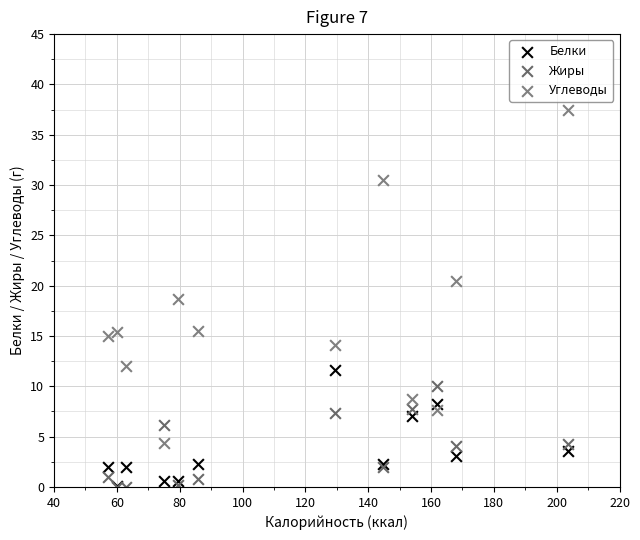

What are all the series names shown in the legend?

Белки, Жиры, Углеводы